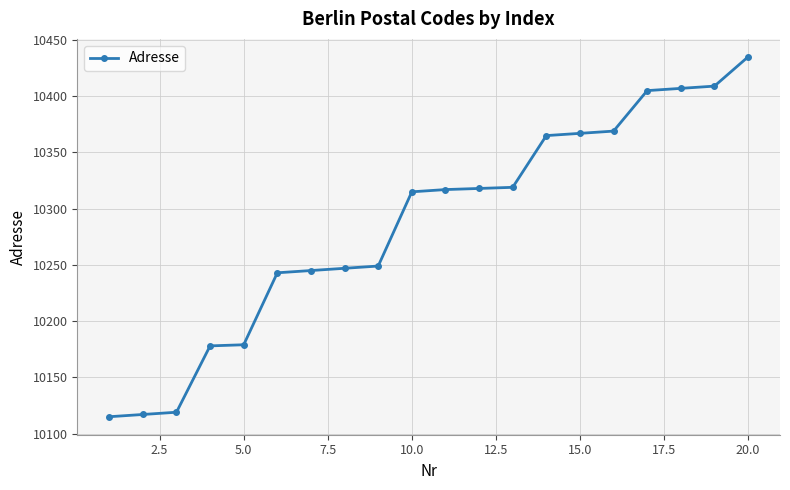

How many categories are shown in the chart?

20